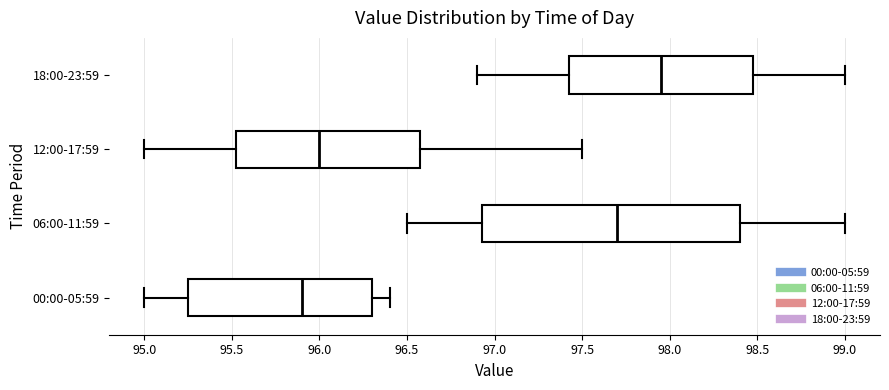

Reading bottom to top, transcribe this box plot: for each box, give where its median line is, the range the box spans, and where its two whiskers end, as read against the x-axis. The values are not printed on the chart, so give them approximately, as read against the axis.

00:00-05:59: median 95.90, box 95.25 to 96.30, whiskers 95.00 to 96.40
06:00-11:59: median 97.70, box 96.95 to 98.40, whiskers 96.50 to 99.00
12:00-17:59: median 96.00, box 95.55 to 96.60, whiskers 95.00 to 97.50
18:00-23:59: median 97.95, box 97.45 to 98.50, whiskers 96.90 to 99.00